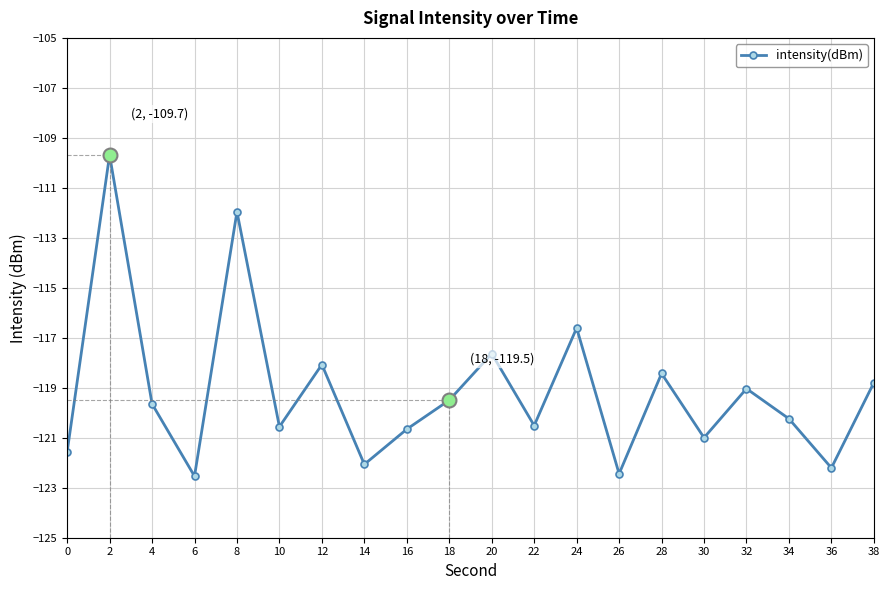

What is the smallest value displayed?

-122.5